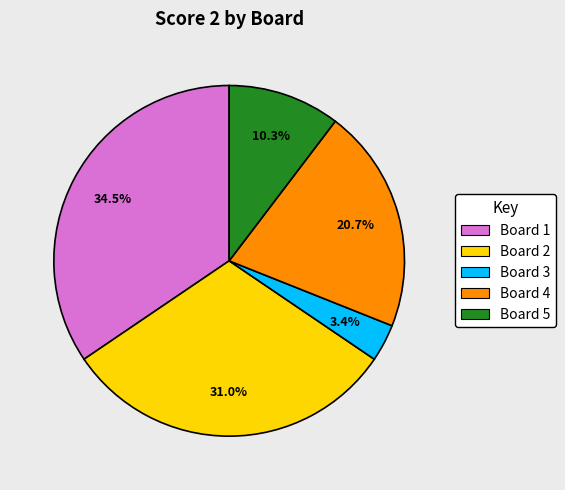

To the nearest percent, what portion does Board 5 represent?

10%